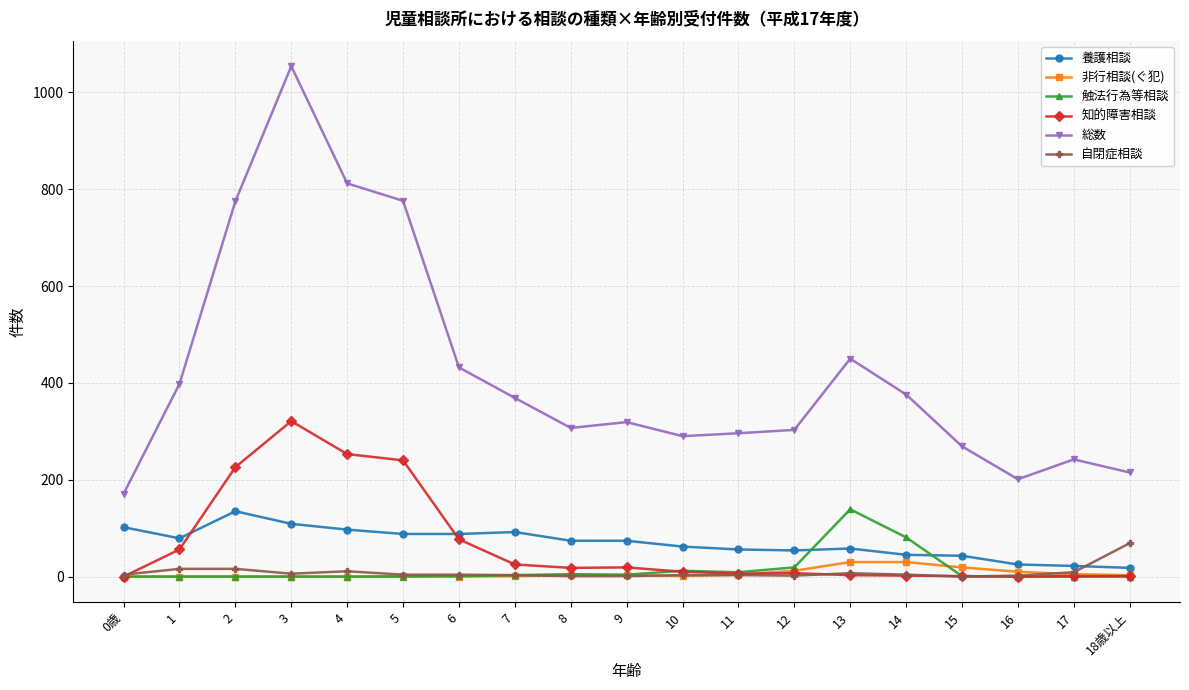

The value of 自閉症相談 at 18歳以上 is 110. True or false?

False